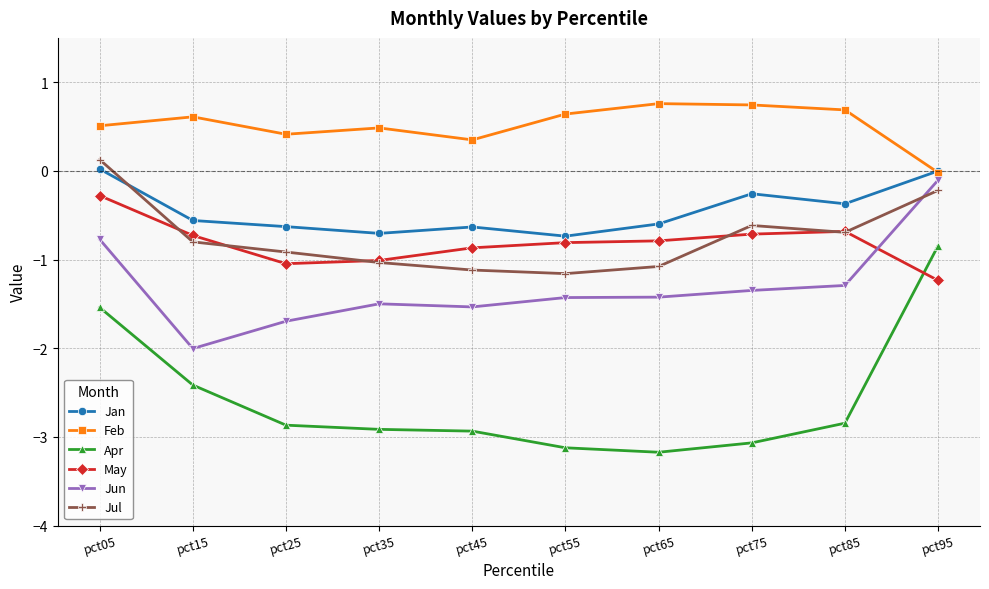

What is the difference between the Jul values at pct15 and pct65?

0.3